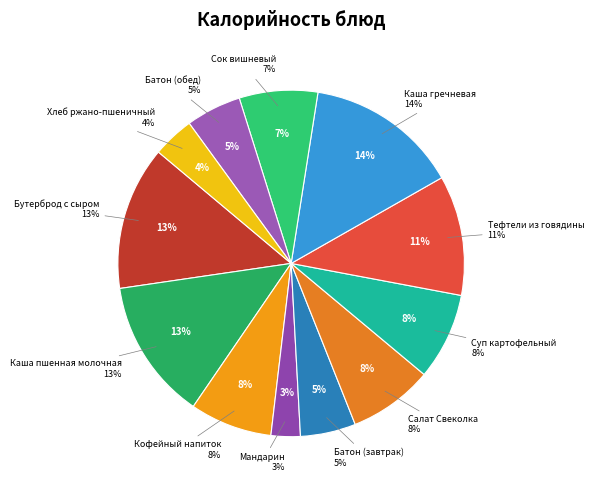

Does Сок вишневый represent more than half of the total?

No